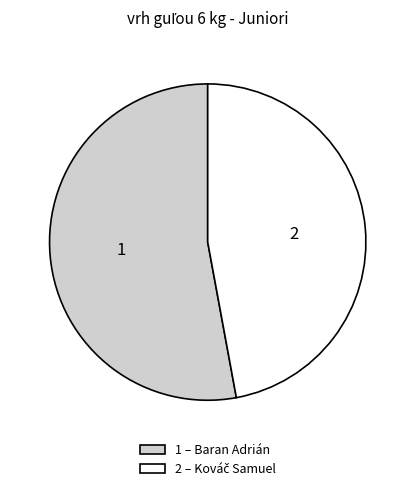

Is there a majority slice in this chart?

Yes